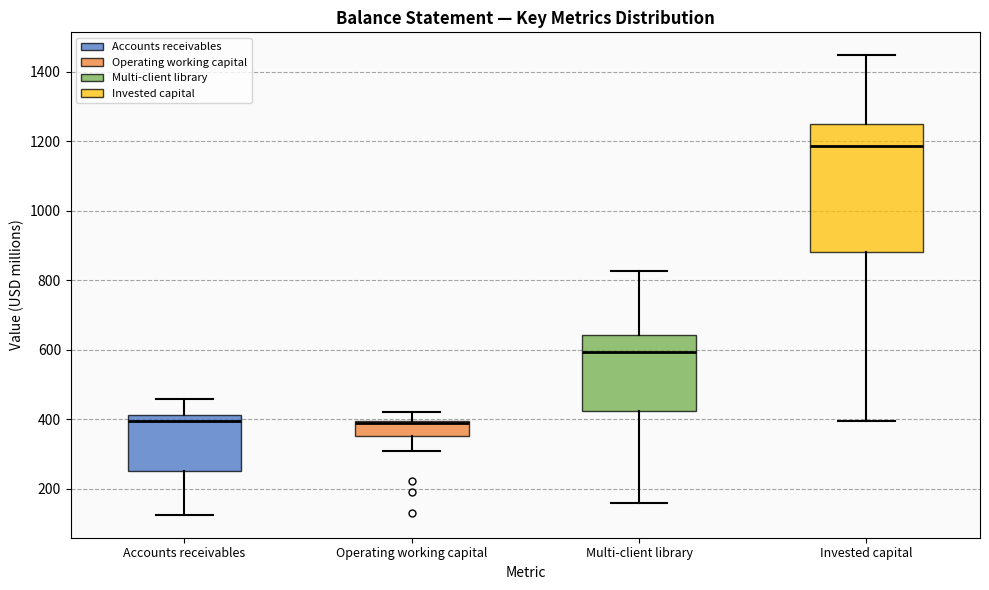

Where does the upper whisker of the box for Accounts receivables end on the y-axis? The values are not printed on the chart, so give them approximately, as read against the axis.

460